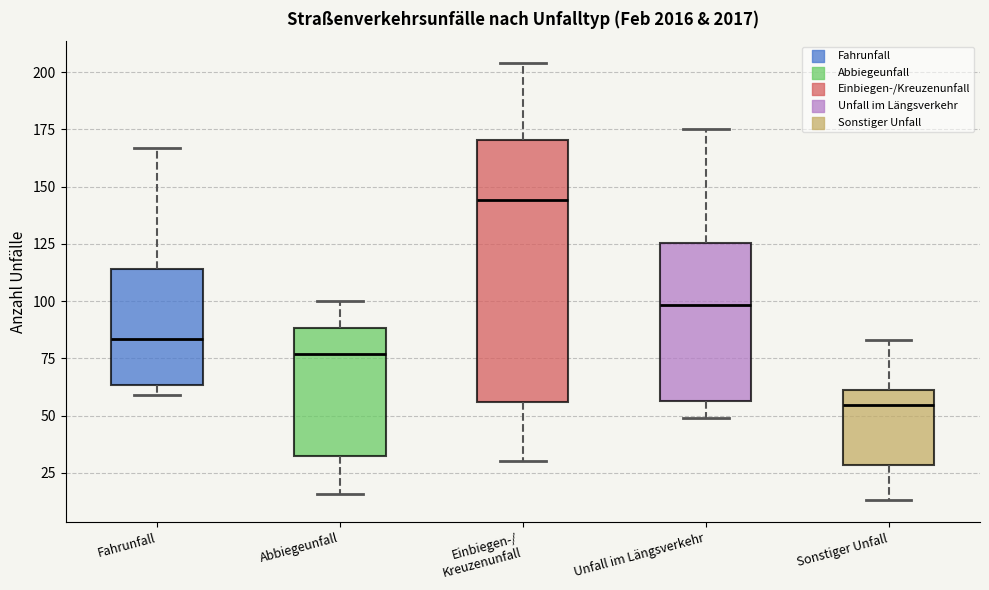

Which box is the tallest, from its lower edge to its upper edge?

Einbiegen-/ Kreuzenunfall